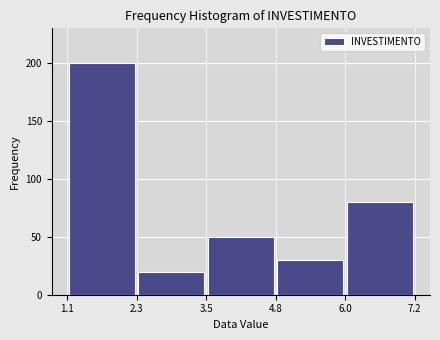

Reading left to right, transcribe this chart: for each bar, give the range it covers on the x-axis and its height. The values are not printed on the chart, so give them approximately, as read against the axis.

1.1 to 2.3: 200
2.3 to 3.5: 20
3.5 to 4.8: 50
4.8 to 6.0: 30
6.0 to 7.2: 80